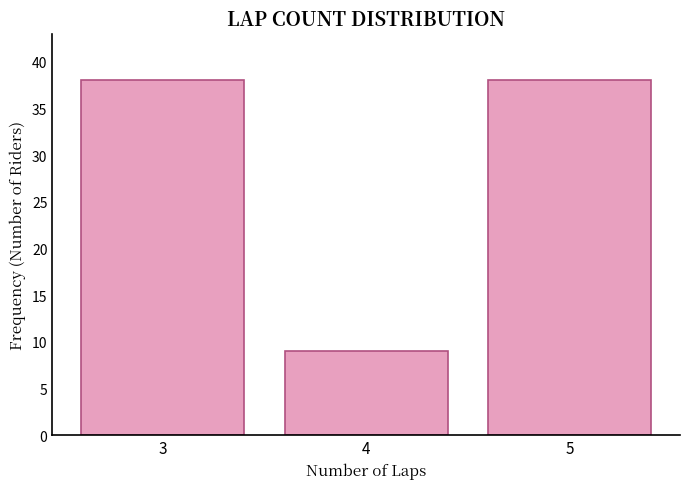

Reading right to left, list all the values displayed in this chart.

5=38	4=9	3=38